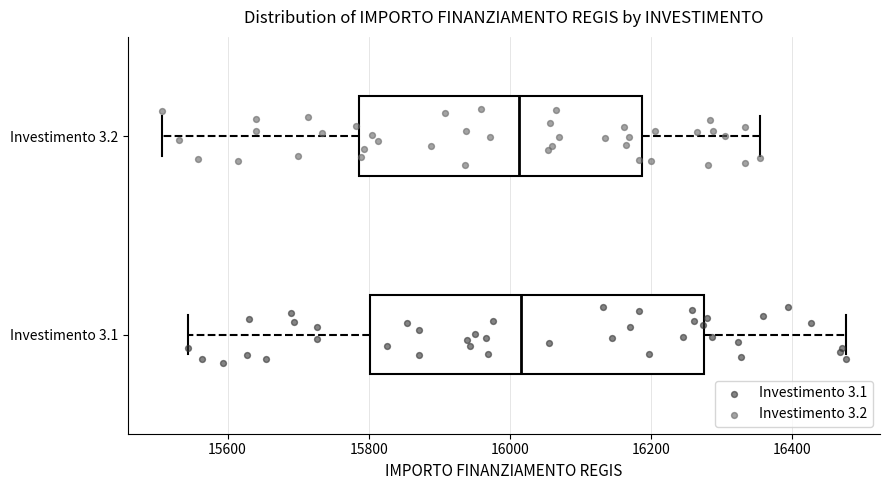

Reading bottom to top, read every box against the x-axis: the position of its median line, the range the box covers, and the ends of its whiskers. The values are not printed on the chart, so give them approximately, as read against the axis.

Investimento 3.1: median 16020, box 15800 to 16280, whiskers 15540 to 16480
Investimento 3.2: median 16020, box 15780 to 16180, whiskers 15500 to 16360